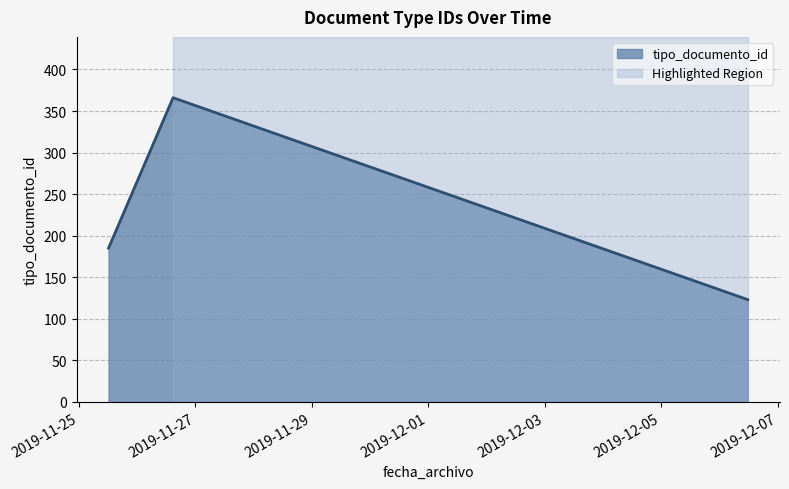

What is the difference between the maximum and minimum values?

243